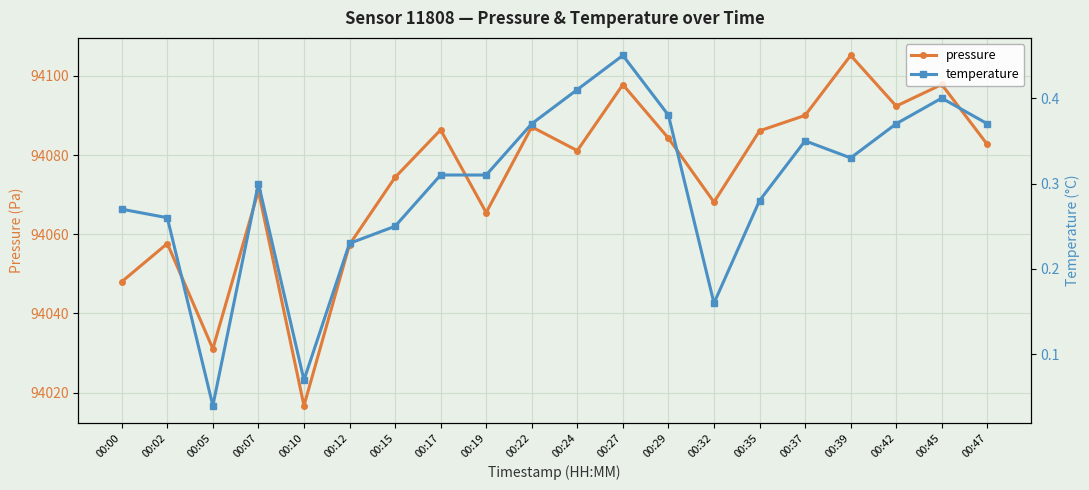

Rank the categories by pressure value from highest to lowest.

00:39, 00:45, 00:27, 00:42, 00:37, 00:22, 00:17, 00:35, 00:29, 00:47, 00:24, 00:15, 00:07, 00:32, 00:19, 00:02, 00:12, 00:00, 00:05, 00:10